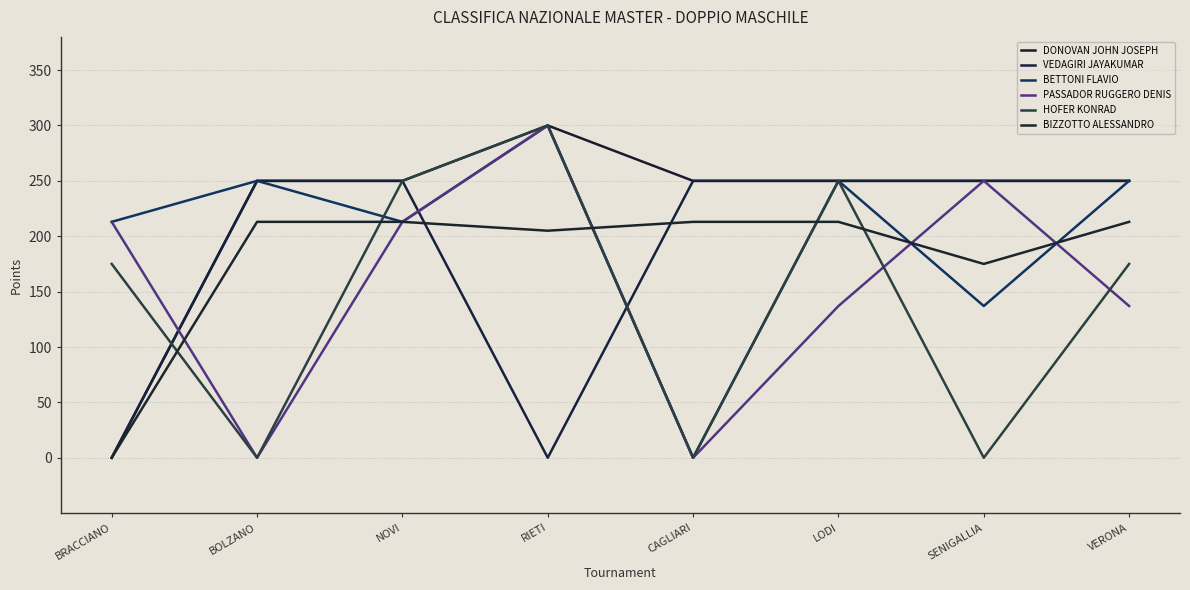

What is the maximum value shown in the chart?

300